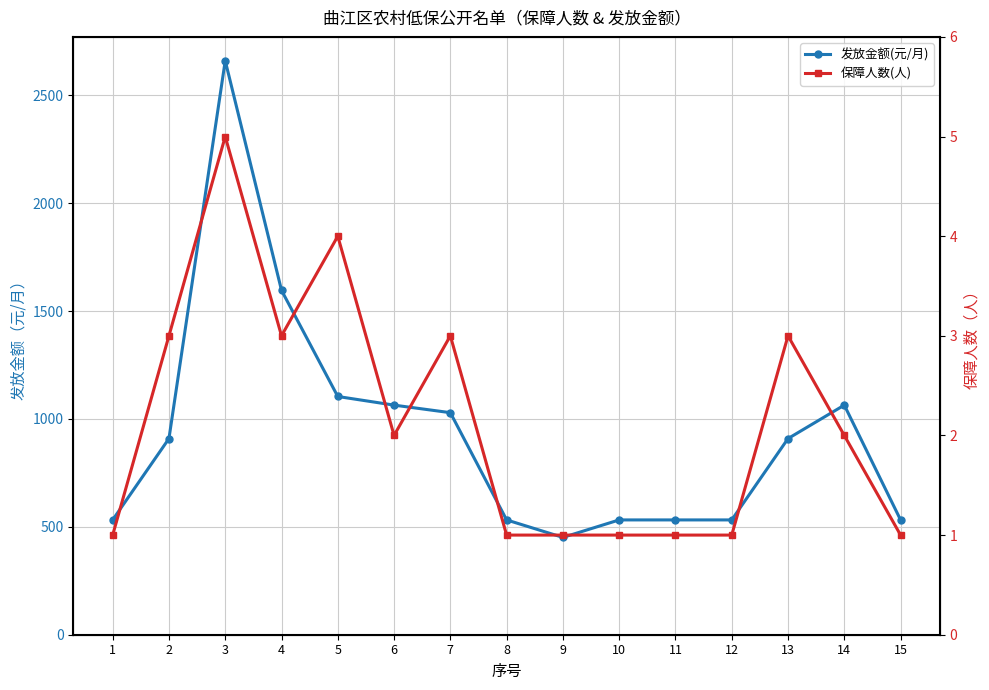

True or false: 发放金额(元/月) has more than 2 points higher than both neighbors.

False